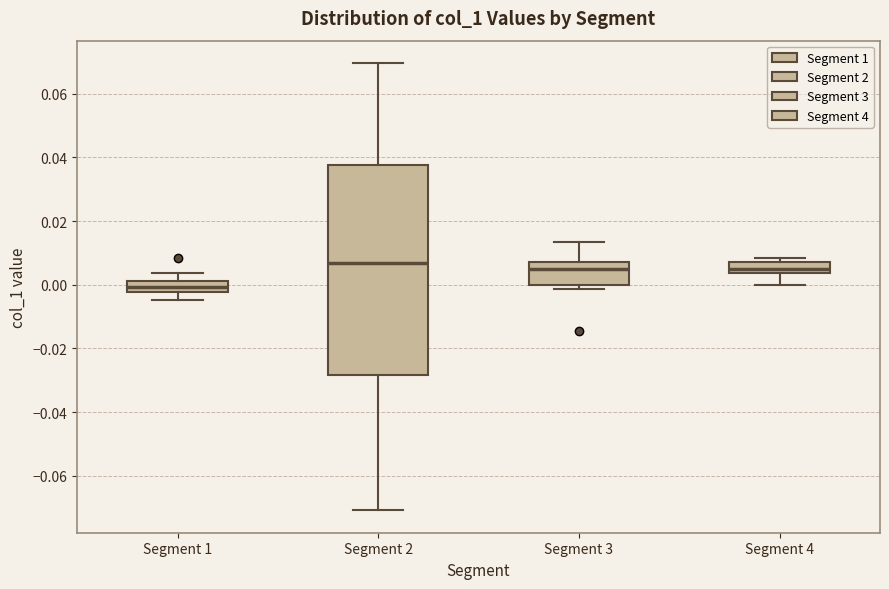

Where is the upper edge of the box for Segment 2 on the y-axis? The values are not printed on the chart, so give them approximately, as read against the axis.

0.038